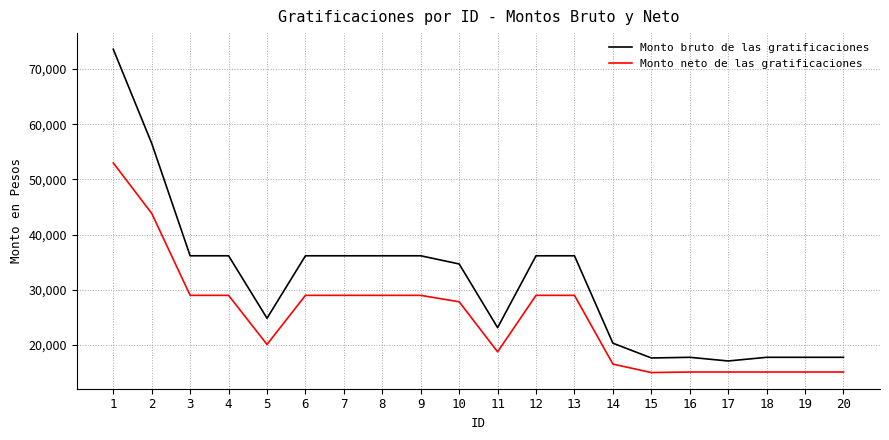

List the series in order of their overall mean, highest first.

Monto bruto de las gratificaciones, Monto neto de las gratificaciones